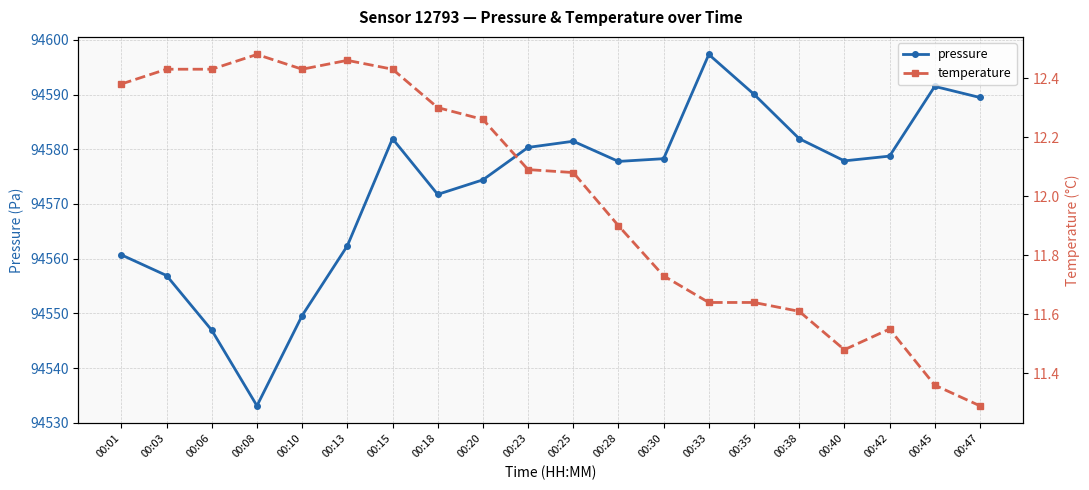

What is the sum of the temperature values at 00:25 and 00:40?

23.6